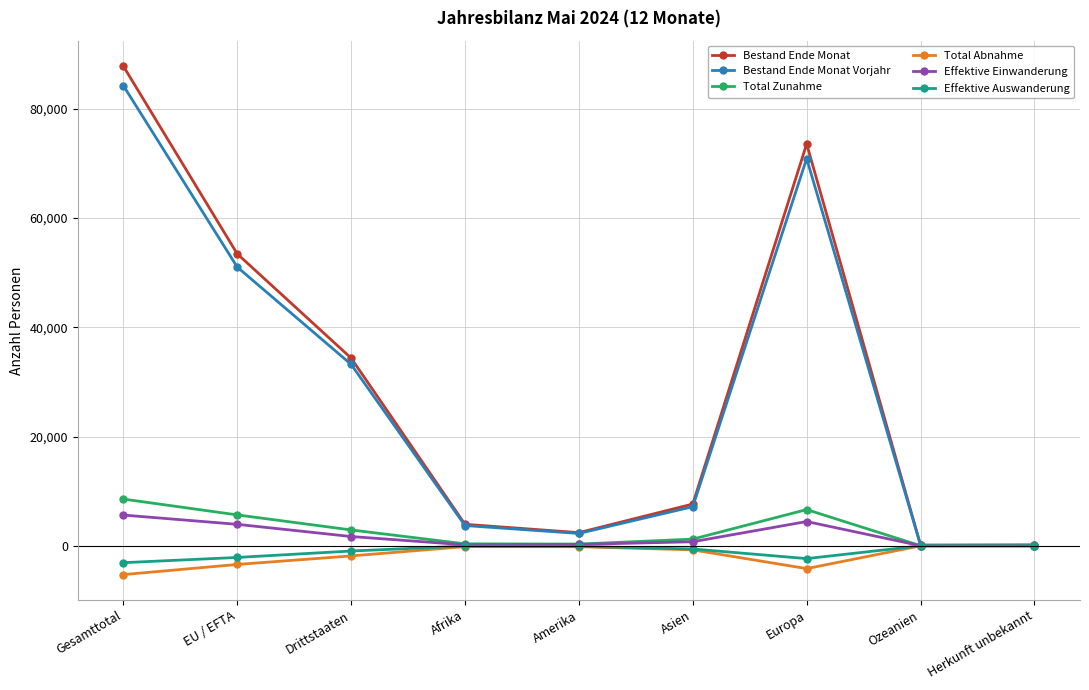

At which label does Effektive Einwanderung first exceed 738?

Gesamttotal